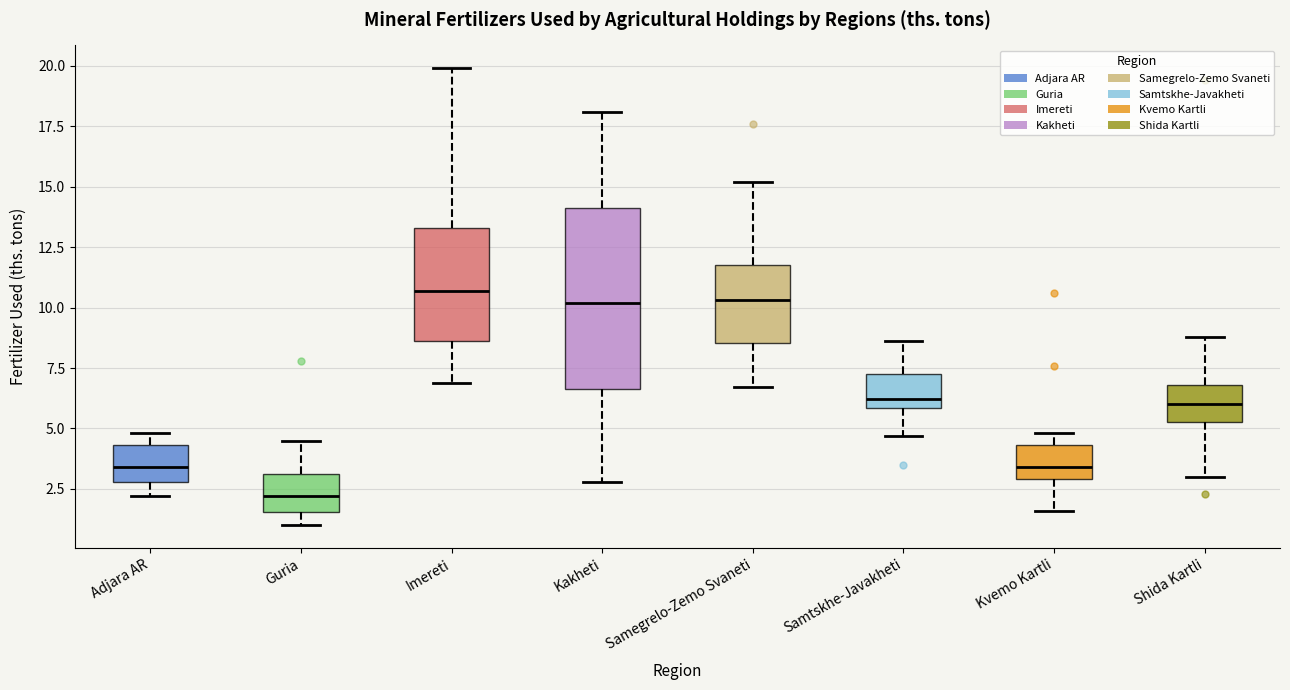

Where does the lower whisker of the box for Samtskhe-Javakheti end on the y-axis? The values are not printed on the chart, so give them approximately, as read against the axis.

4.5